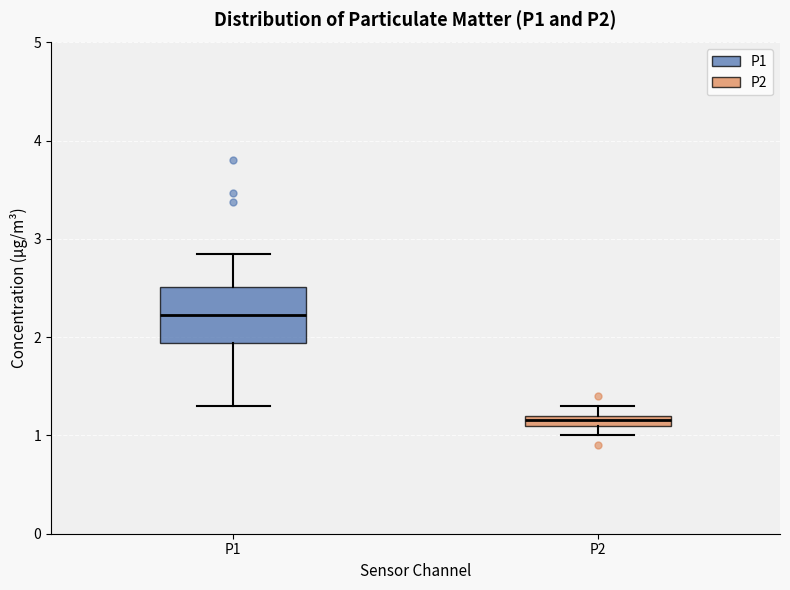

Where does the upper whisker of the box for P1 end on the y-axis? The values are not printed on the chart, so give them approximately, as read against the axis.

2.9